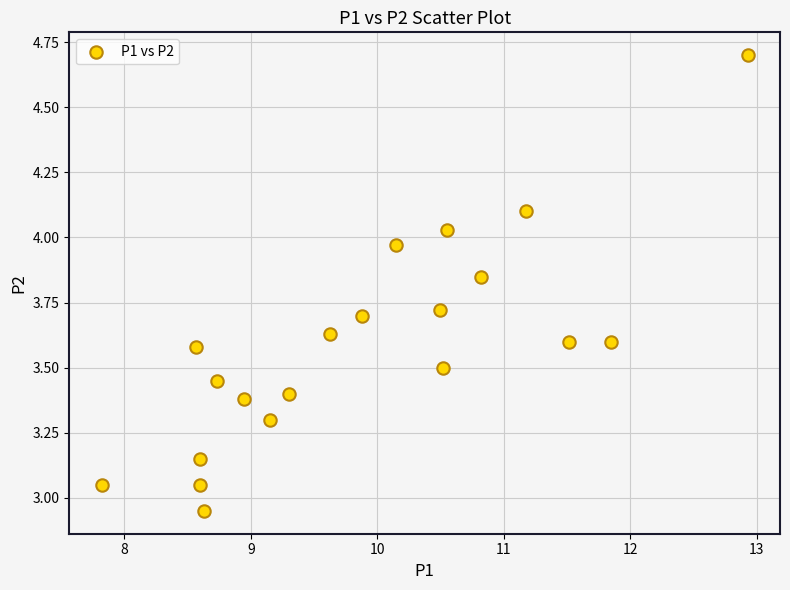

What is the range of X values (max minus min)?

5.1